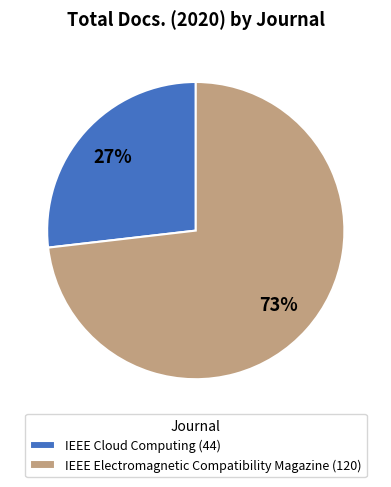

What percentage is the IEEE Cloud Computing slice, to the nearest percent?

27%